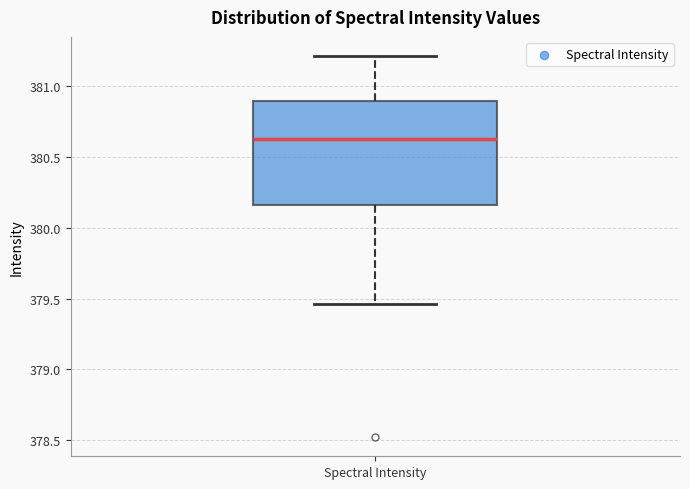

Transcribe this box plot: give where the median line is, the range the box spans, and where the two whiskers end, as read against the y-axis. The values are not printed on the chart, so give them approximately, as read against the axis.

median 380.65, box 380.15 to 380.90, whiskers 379.45 to 381.20